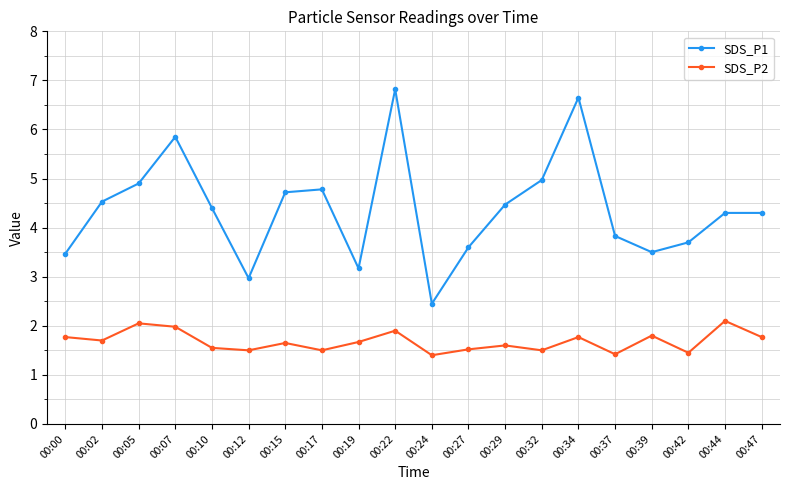

Which series changed the most between 00:32 and 00:42?

SDS_P1